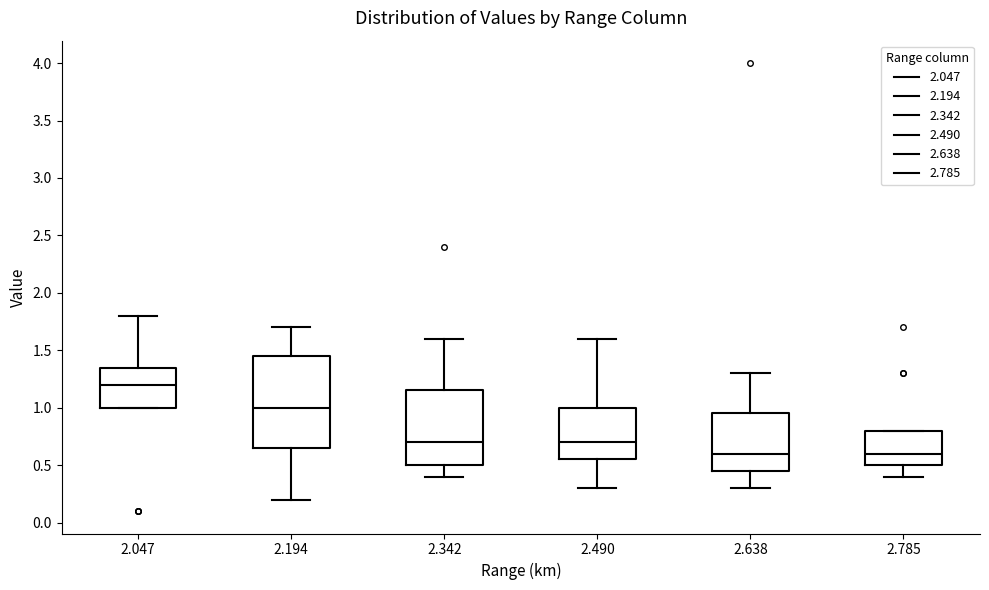

Comparing the boxes themselves (not the whiskers), which one is the tallest?

2.194